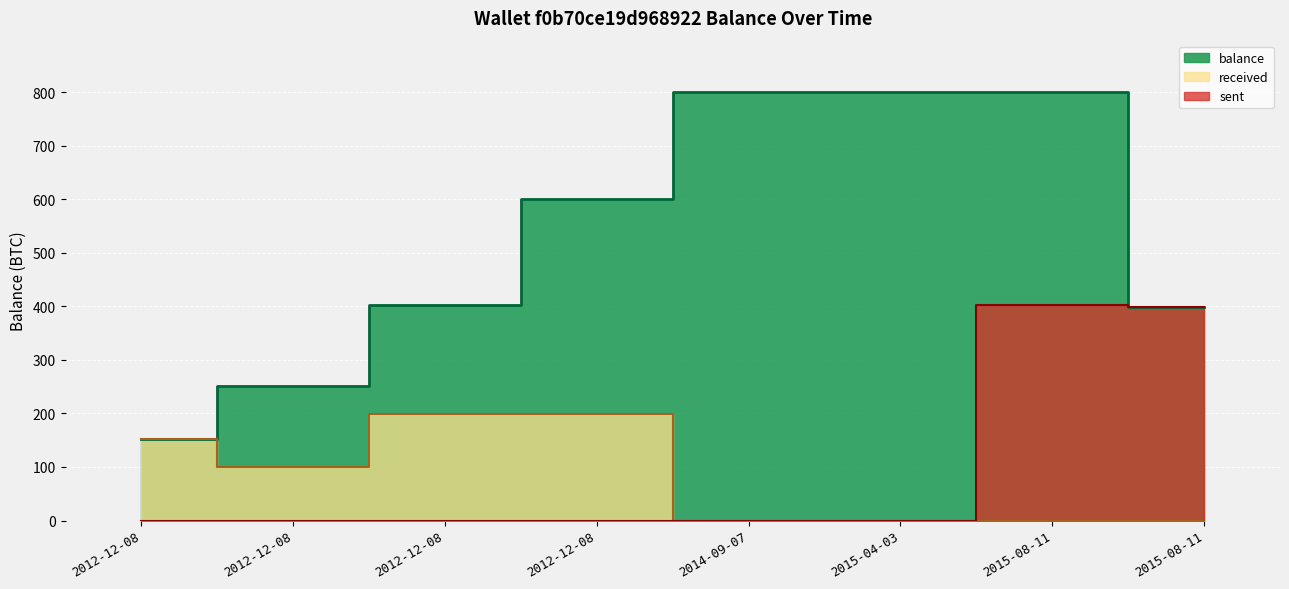

Reading left to right, list all the values displayed in this chart.

balance: 152.0	252.0	402.0	601.0	800.0	800.0	800.0	398.0
received: 152.0	100.0	199.0	199.0	0.0	0.0	0.0	0.0
sent: 0.0	0.0	0.0	0.0	0.0	0.0	402.0	398.0